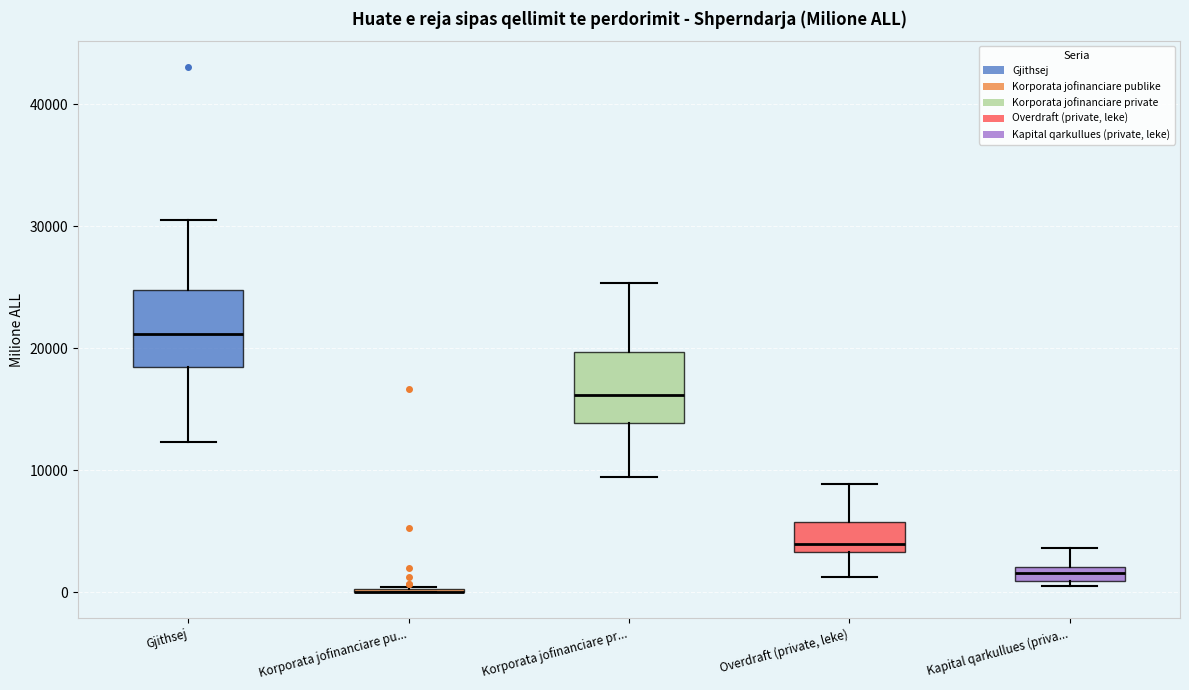

Where is the lower edge of the box for Overdraft (private, leke) on the y-axis? The values are not printed on the chart, so give them approximately, as read against the axis.

3000